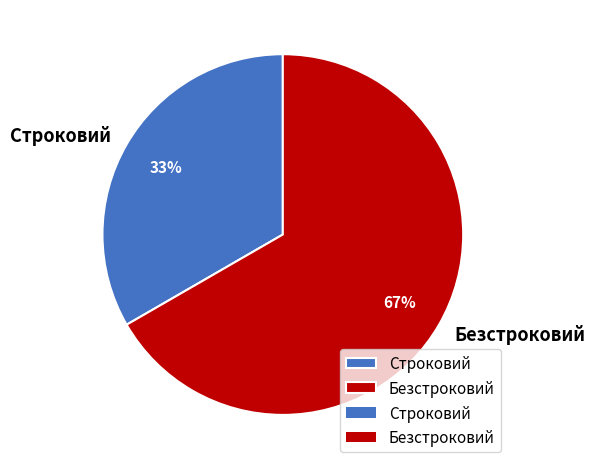

Do Строковий and Безстроковий together represent more than half of the pie?

Yes